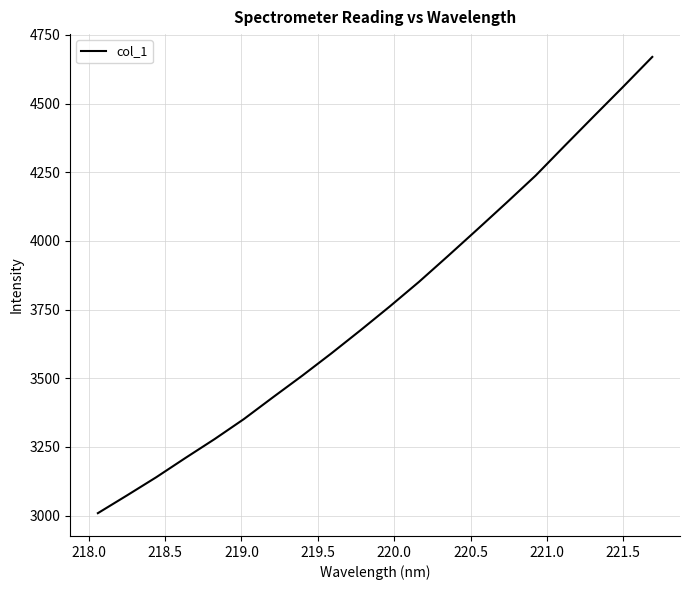

How many values are below 3761?

10